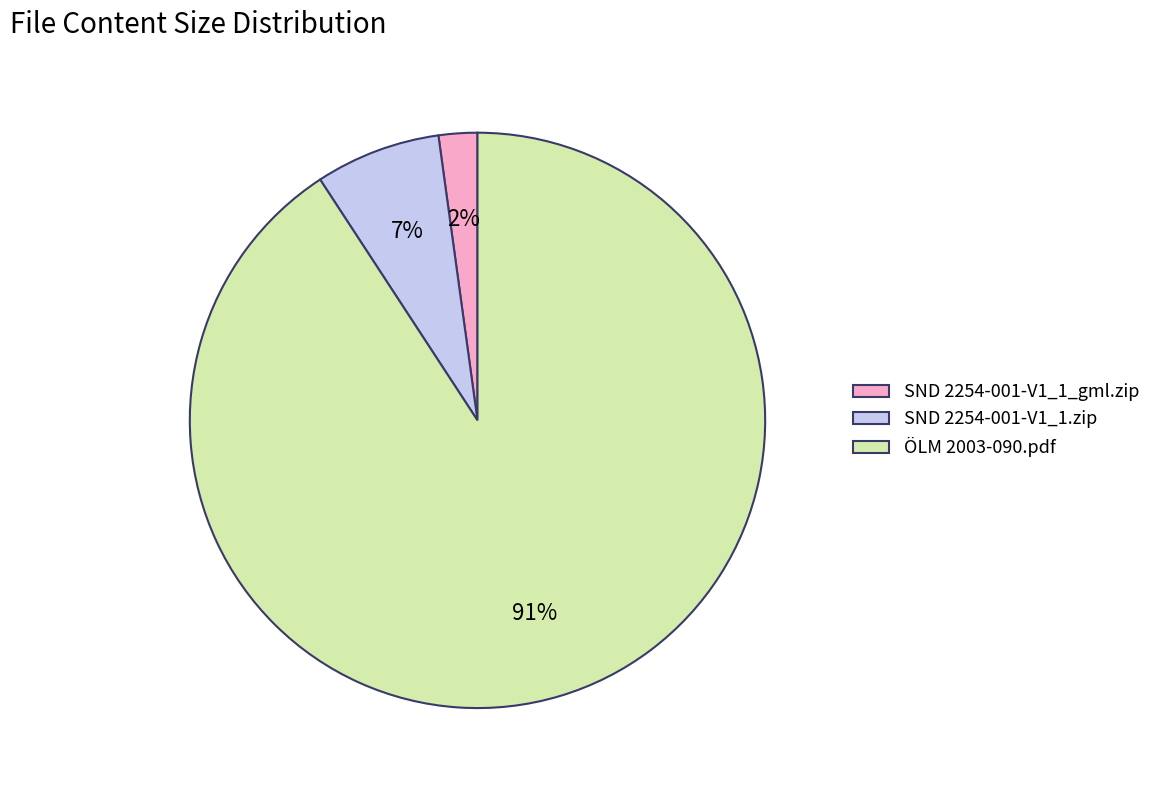

How many slices are in this pie chart?

3